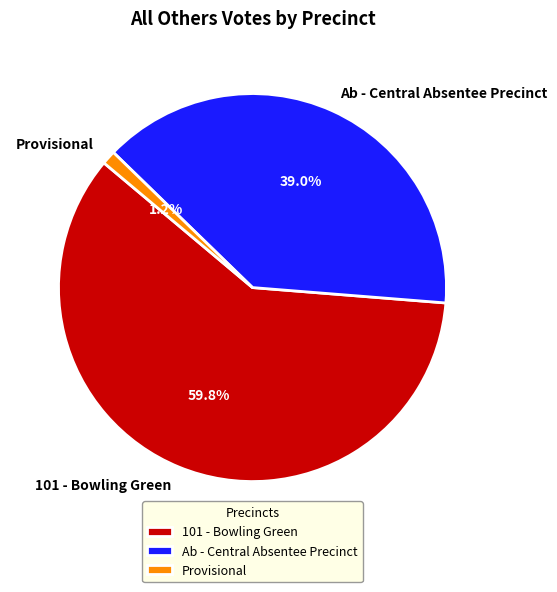

To the nearest percent, what is the difference between the Provisional and 101 - Bowling Green slice percentages?

59%